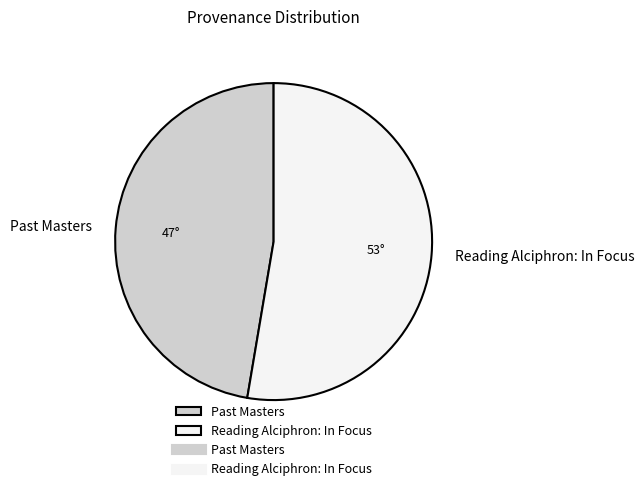

How many segments does this pie chart have?

2